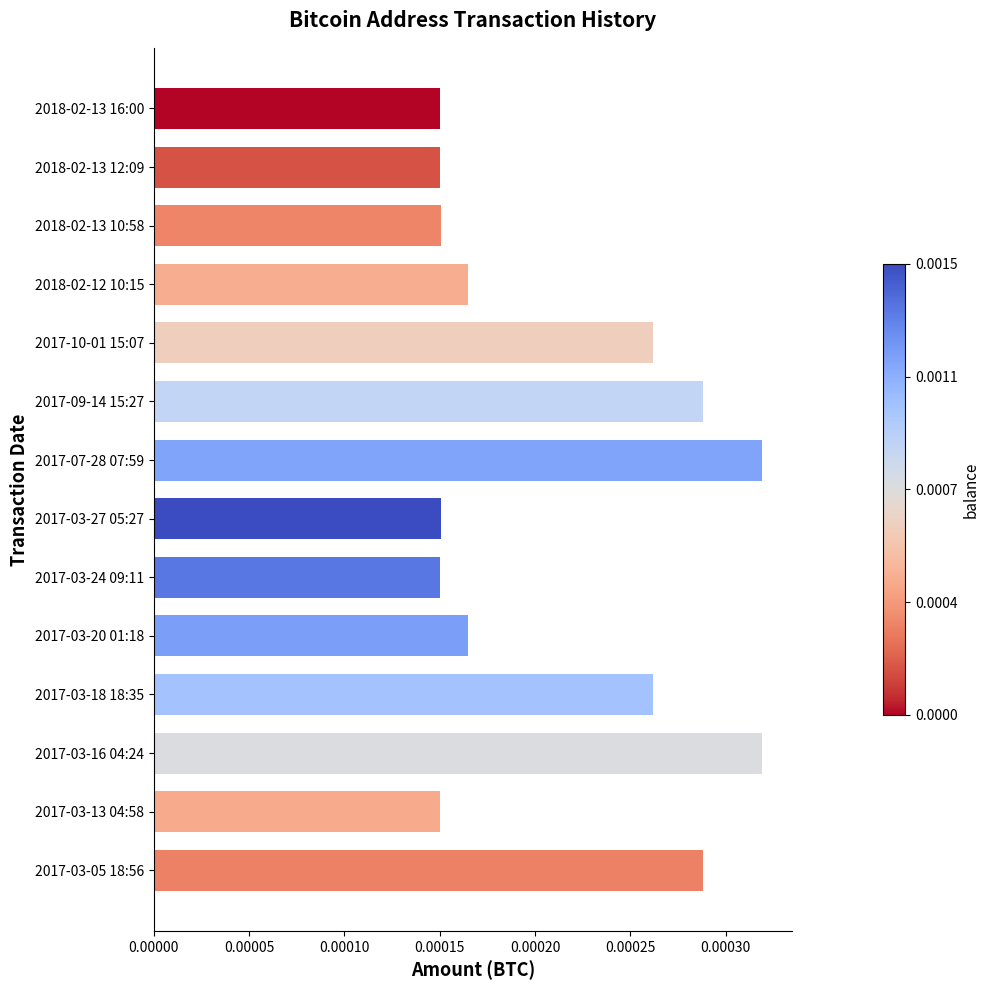

How many values are between 0 and 1?

14